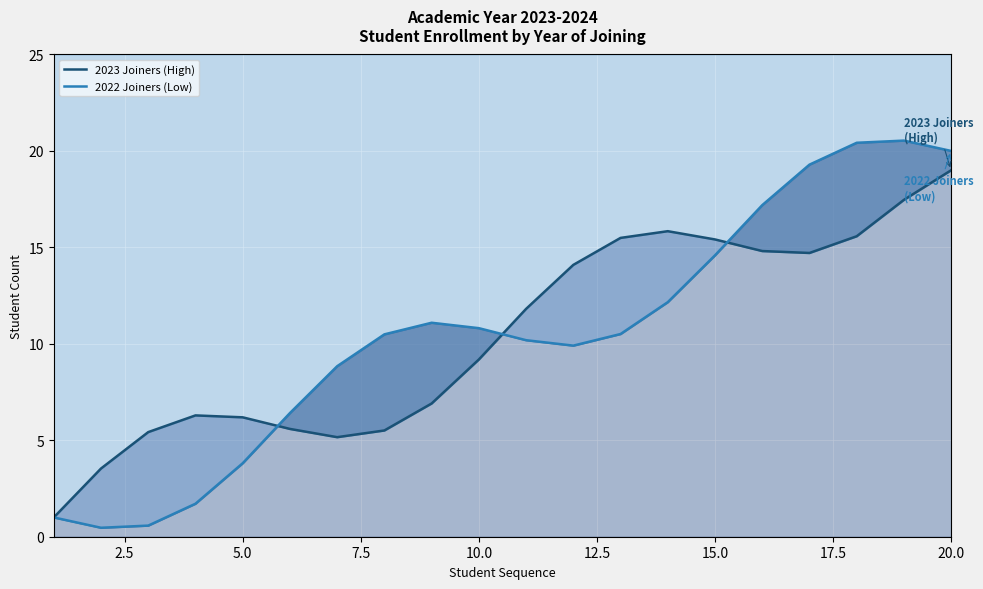

How many series are shown in this chart?

2